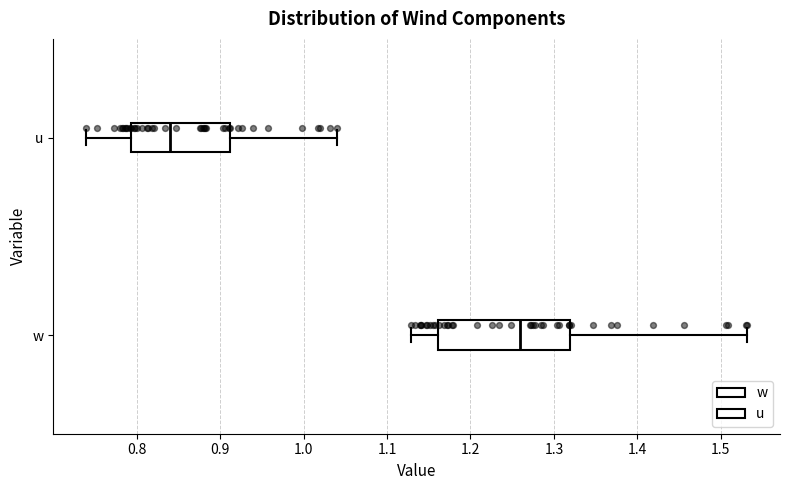

Which box has the furthest to the left median line?

u